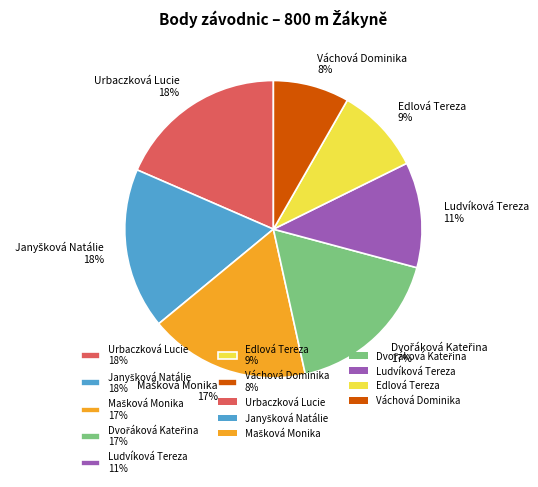

True or false: Ludvíková Tereza accounts for 11% of the total.

True